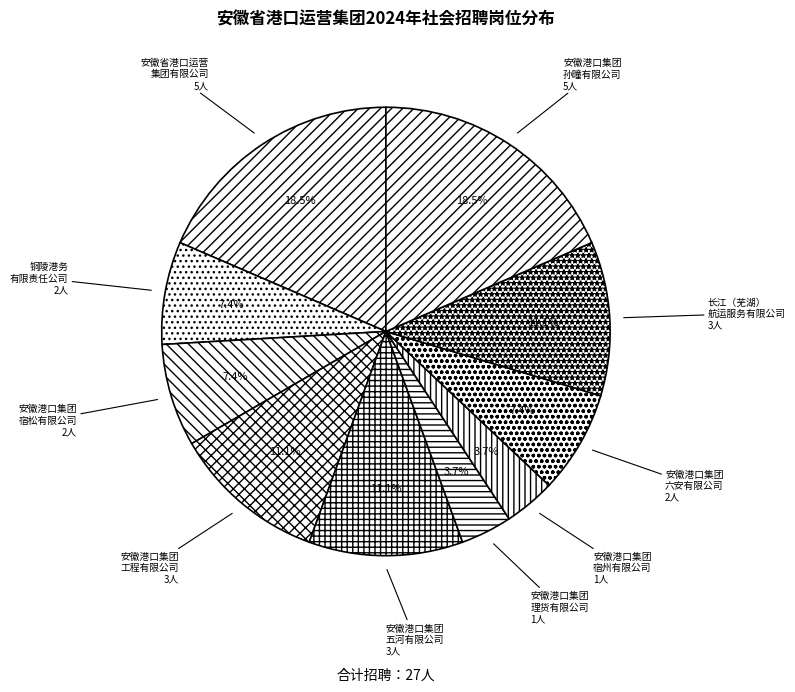

How many slices are in this pie chart?

10